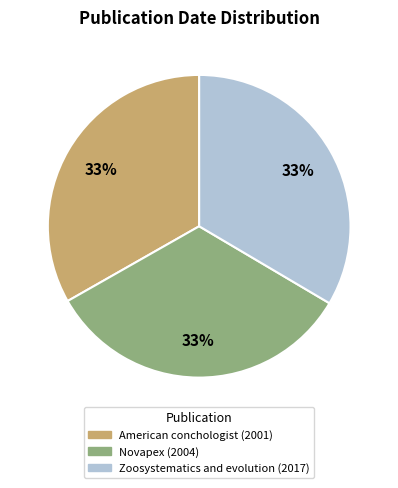

To the nearest percent, what is the average slice percentage?

33%